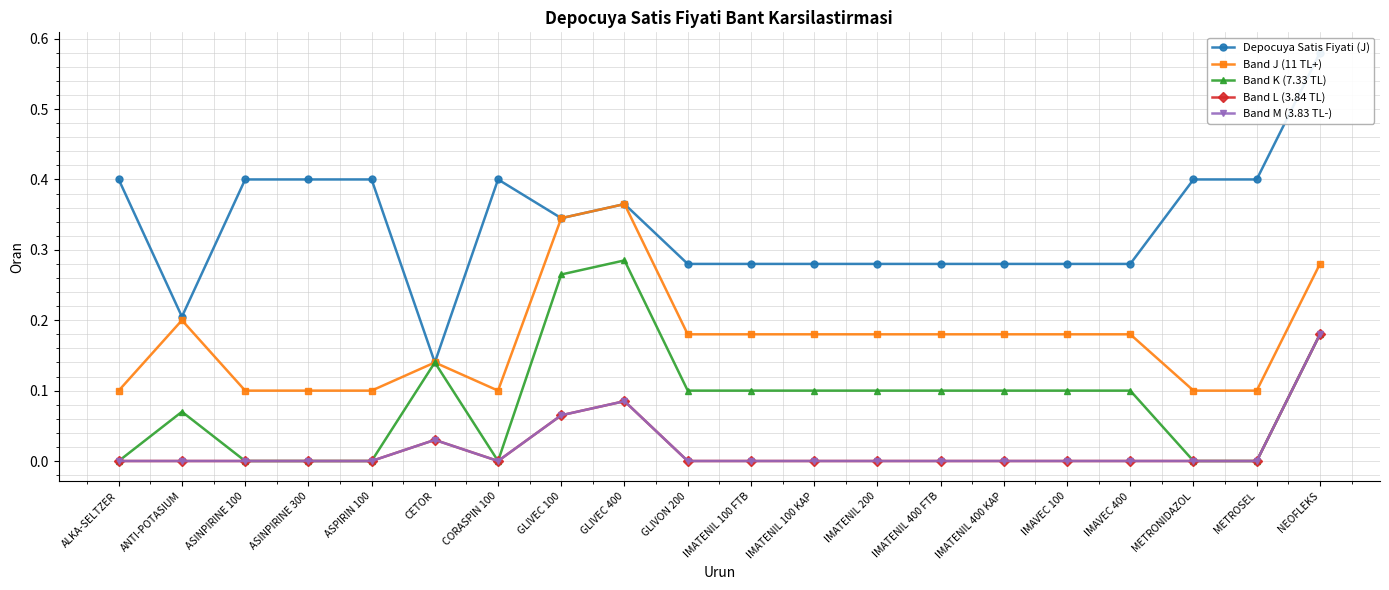

Which label corresponds to the smallest value in the chart?

ALKA-SELTZER